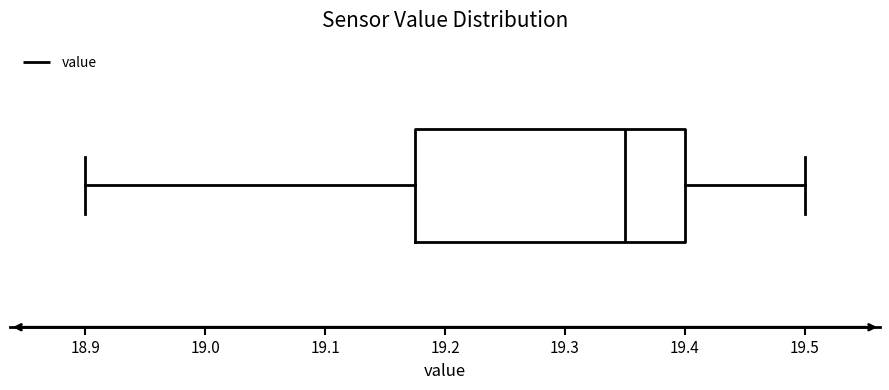

Read this box plot against the x-axis: the position of the median line, the range covered by the box, and the ends of both whiskers. The values are not printed on the chart, so give them approximately, as read against the axis.

median 19.35, box 19.18 to 19.40, whiskers 18.90 to 19.50